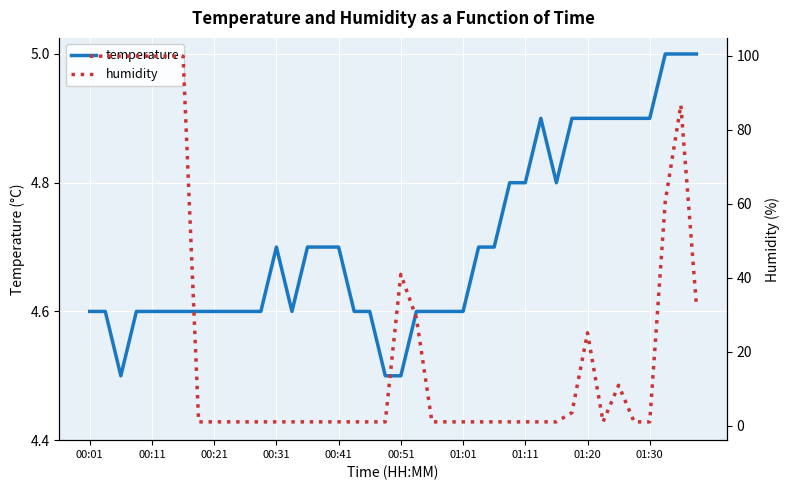

Rank the series by their maximum value, from lowest to highest.

temperature, humidity